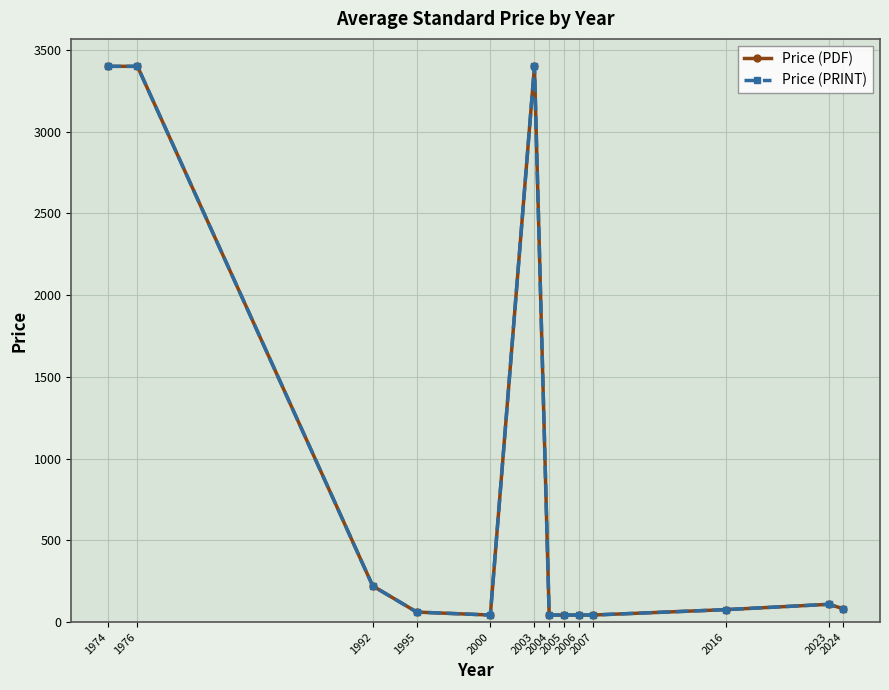

Reading right to left, transcribe all the data shown in this chart.

Price (PDF): 2024=82.2	2023=108.5	2016=76.0	2007=43.0	2006=43.0	2005=43.0	2004=43.0	2003=3400.0	2000=43.0	1995=61.0	1992=221.0	1976=3400.0	1974=3400.0
Price (PRINT): 2024=82.2	2023=108.5	2016=76.0	2007=43.0	2006=43.0	2005=43.0	2004=43.0	2003=3400.0	2000=43.0	1995=61.0	1992=221.0	1976=3400.0	1974=3400.0